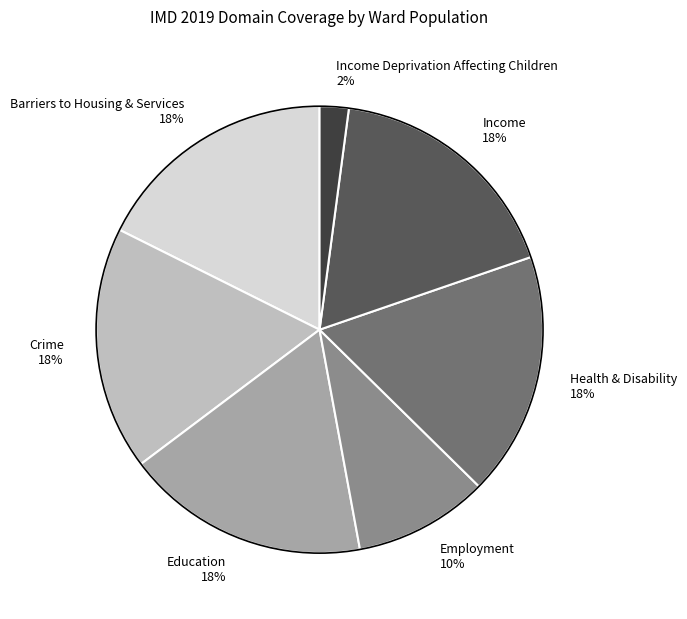

Is there any slice that represents more than half of the pie?

No